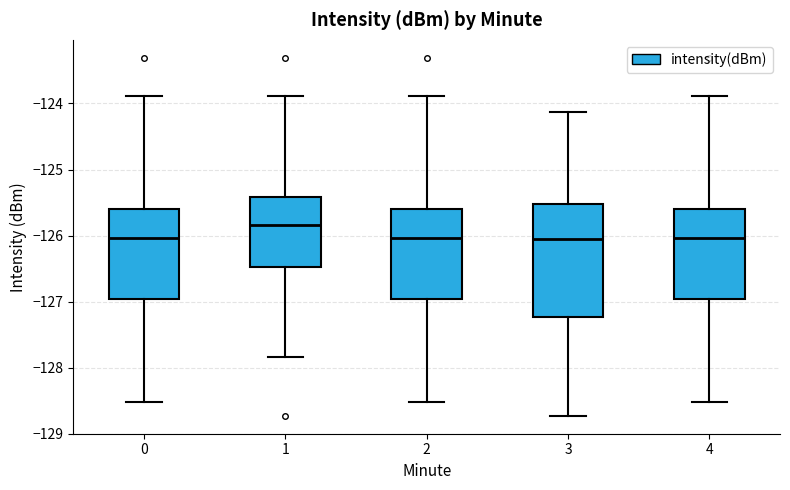

Reading left to right, transcribe this box plot: for each box, give where its median line is, the range the box spans, and where its two whiskers end, as read against the y-axis. The values are not printed on the chart, so give them approximately, as read against the axis.

0: median -126.0, box -127.0 to -125.6, whiskers -128.5 to -123.9
1: median -125.8, box -126.5 to -125.4, whiskers -127.8 to -123.9
2: median -126.0, box -127.0 to -125.6, whiskers -128.5 to -123.9
3: median -126.1, box -127.2 to -125.5, whiskers -128.7 to -124.1
4: median -126.0, box -127.0 to -125.6, whiskers -128.5 to -123.9